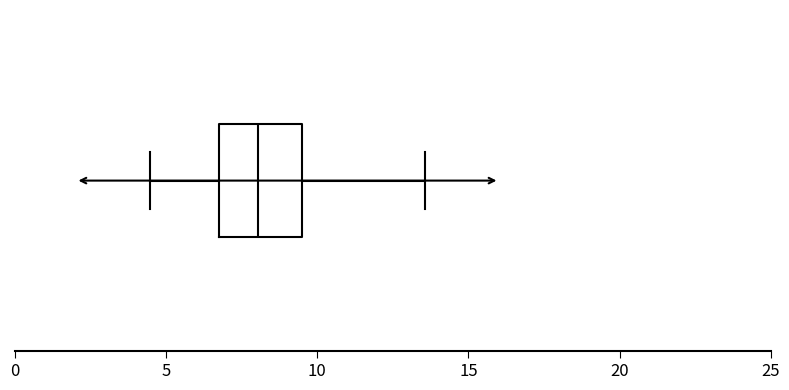

Where is the left edge of the box on the x-axis? The values are not printed on the chart, so give them approximately, as read against the axis.

7.0